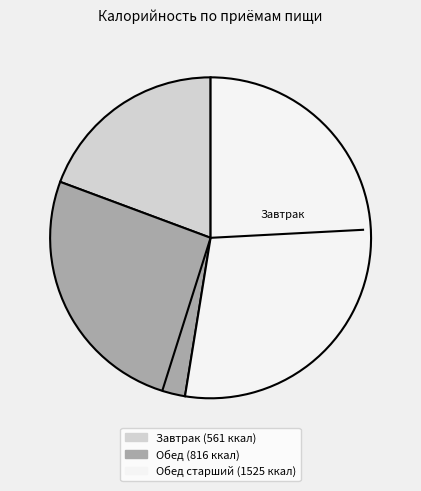

Is there any slice that represents more than half of the pie?

Yes